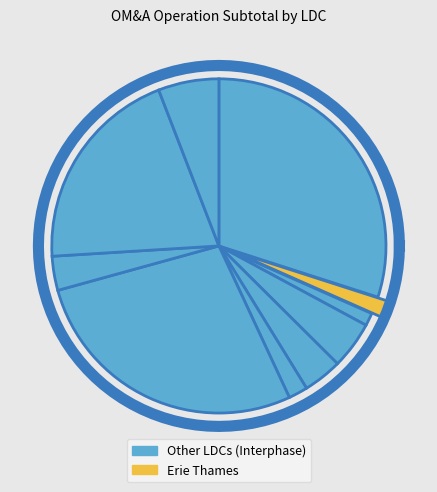

To the nearest percent, what is the average slice percentage?

10%